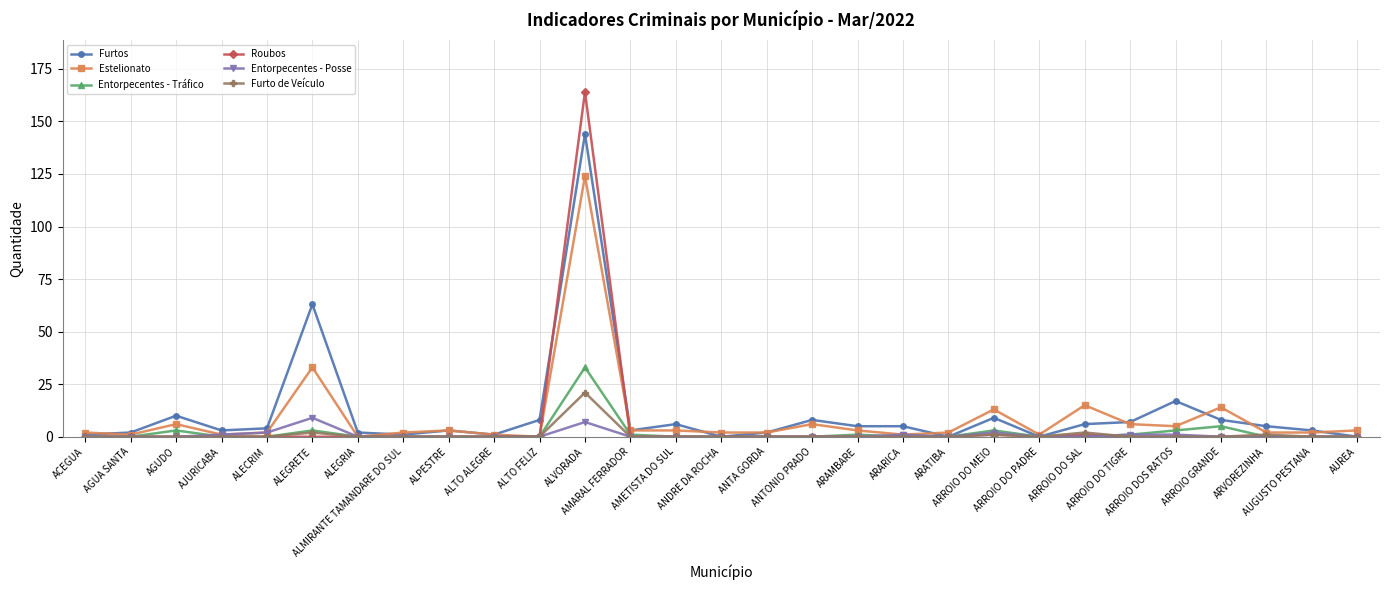

At which category does Entorpecentes - Tráfico reach its first local peak?

AGUDO